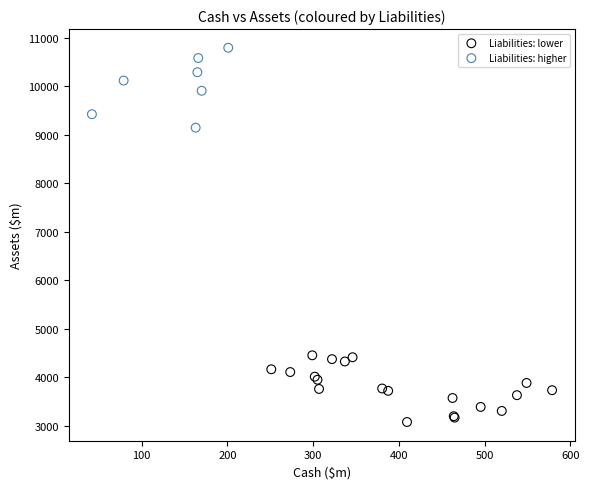

Which series reaches the minimum Y coordinate?

Liabilities: lower